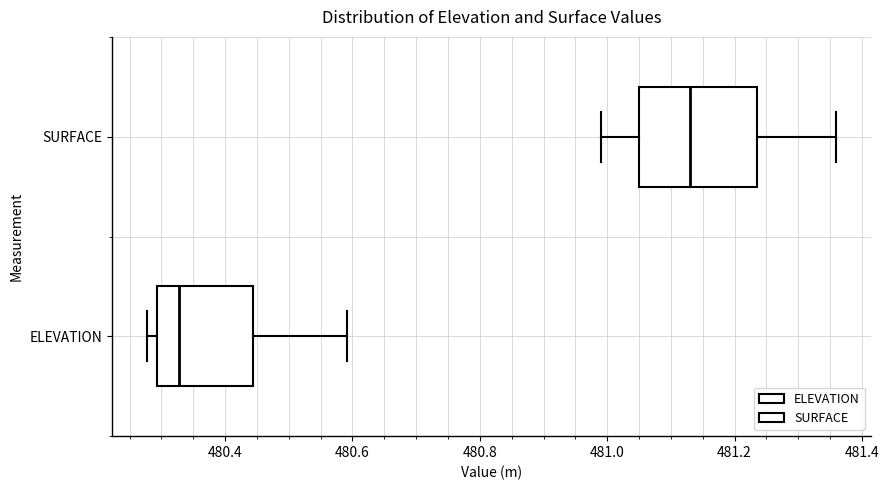

Where is the right edge of the box for SURFACE on the x-axis? The values are not printed on the chart, so give them approximately, as read against the axis.

481.24